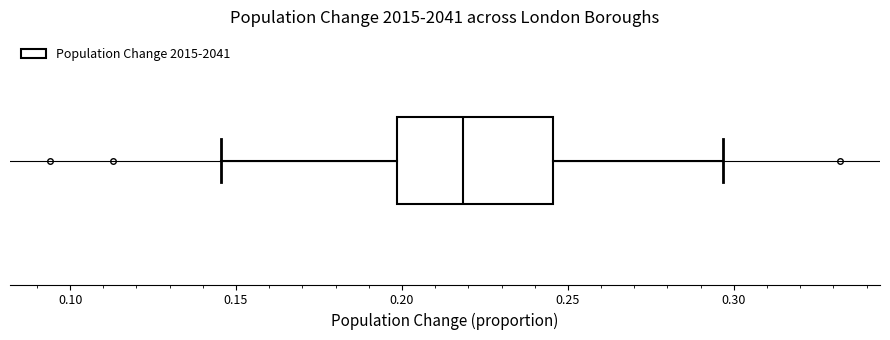

Where is the left edge of the box on the x-axis? The values are not printed on the chart, so give them approximately, as read against the axis.

0.200